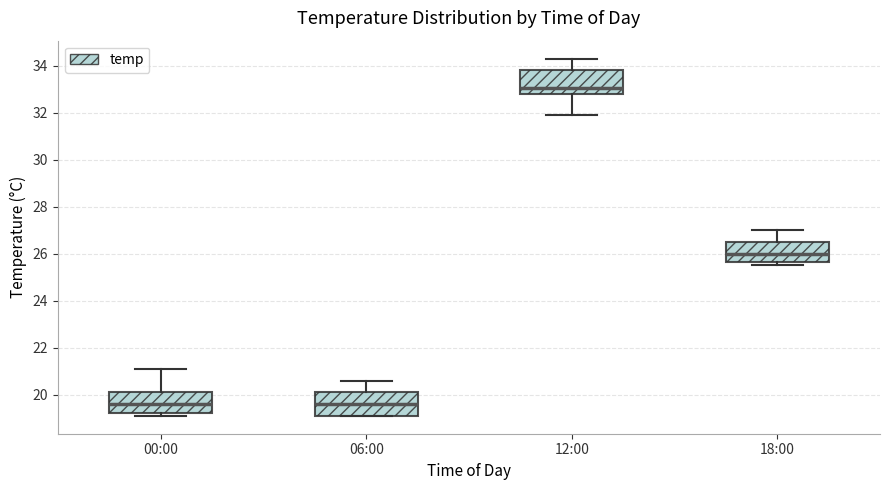

Reading left to right, read every box against the y-axis: the position of its median line, the range the box covers, and the ends of its whiskers. The values are not printed on the chart, so give them approximately, as read against the axis.

00:00: median 19.6, box 19.2 to 20.2, whiskers 19.2 (just below the box's lower edge) to 21.2
06:00: median 19.6, box 19.2 to 20.2, whiskers 19.2 to 20.6
12:00: median 33.0, box 32.8 to 33.8, whiskers 32.0 to 34.4
18:00: median 26.0, box 25.6 to 26.6, whiskers 25.6 (just below the box's lower edge) to 27.0